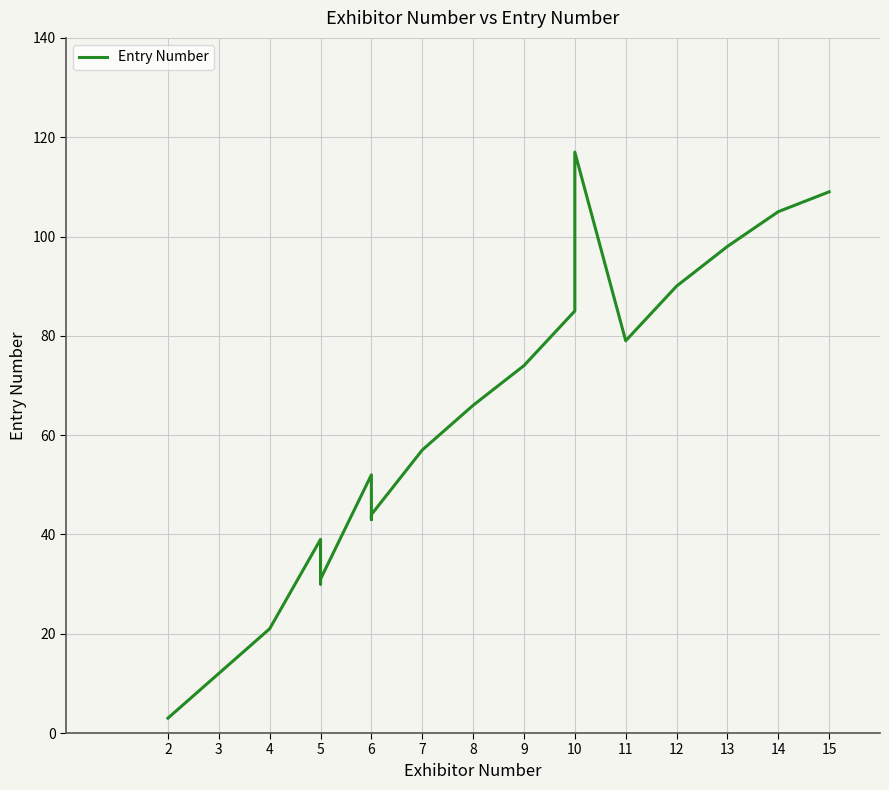

What is the sum of all values?

1155